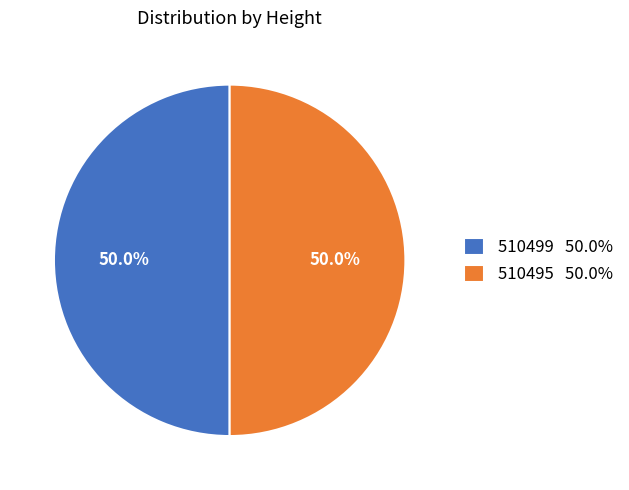

The 510499 slice represents 40% of the pie. True or false?

False